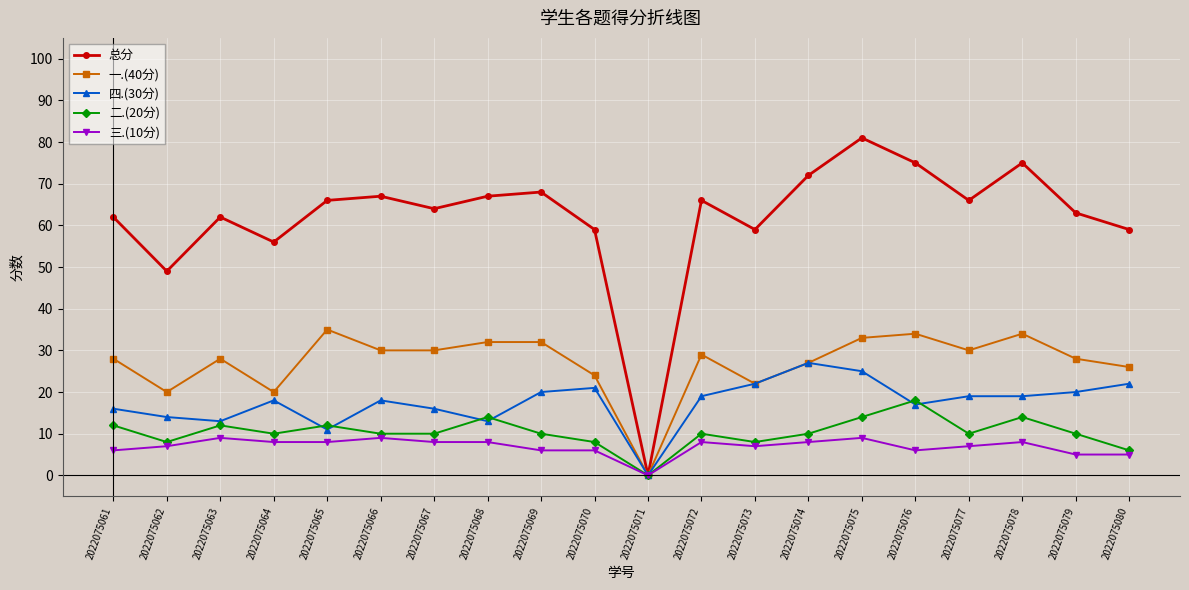

Which series has the largest range (max minus min)?

总分